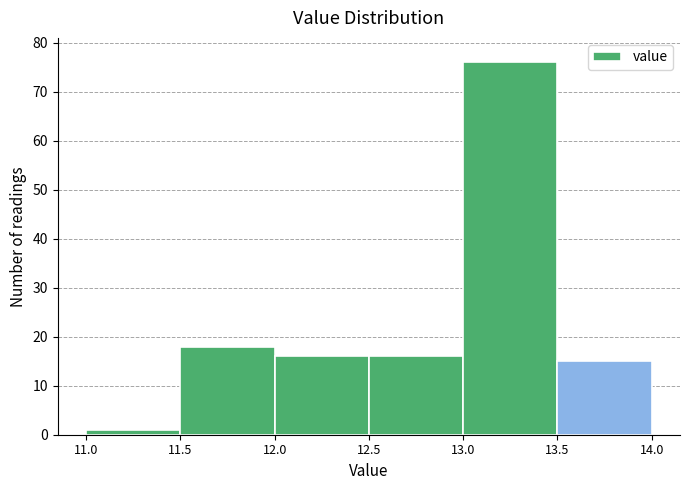

Over which range of the x-axis is the bar tallest?

13.0 to 13.5